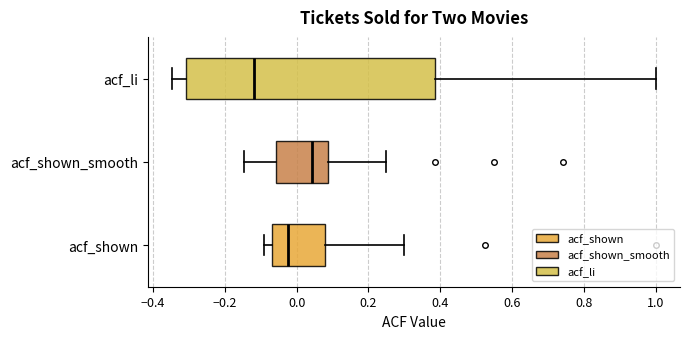

Which box's median line is the furthest to the right?

acf_shown_smooth